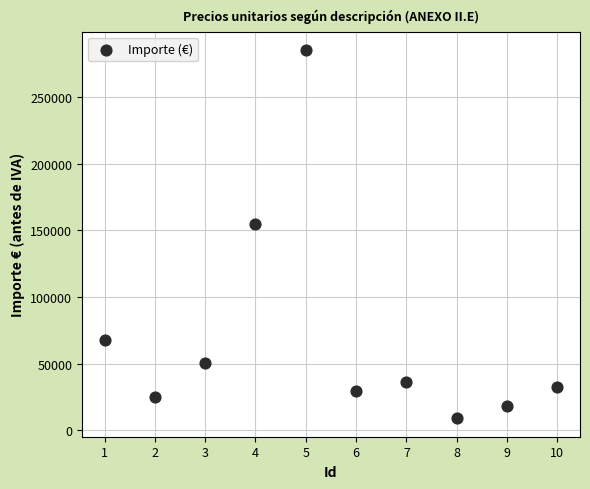

What is the range of X values (max minus min)?

9.0